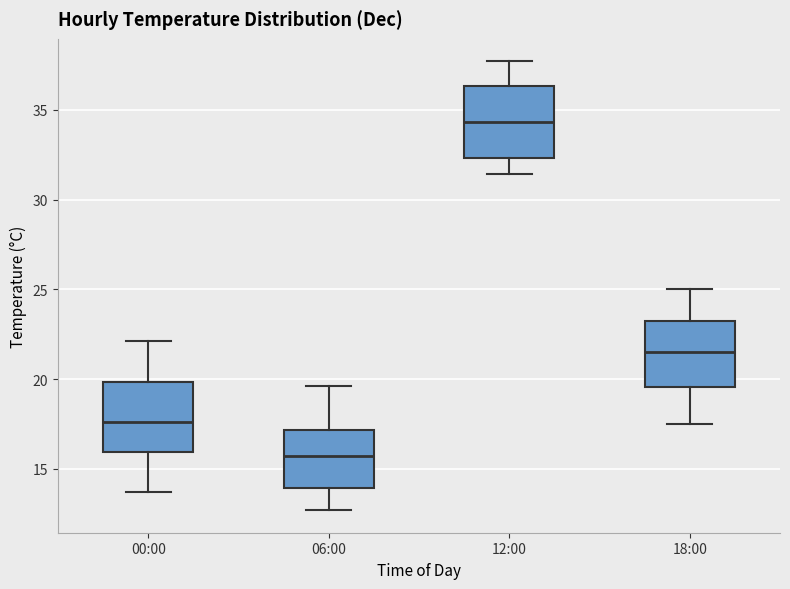

Where is the lower edge of the box for 06:00 on the y-axis? The values are not printed on the chart, so give them approximately, as read against the axis.

14.0